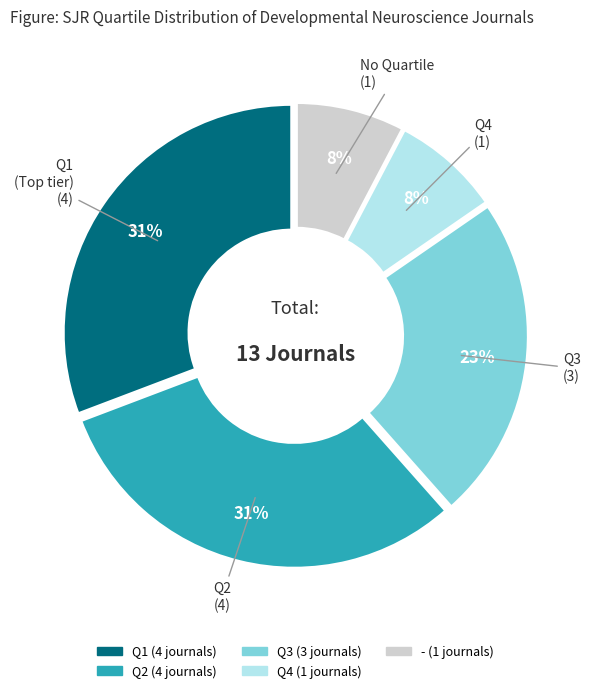

What percentage is the Q1 slice, to the nearest percent?

31%